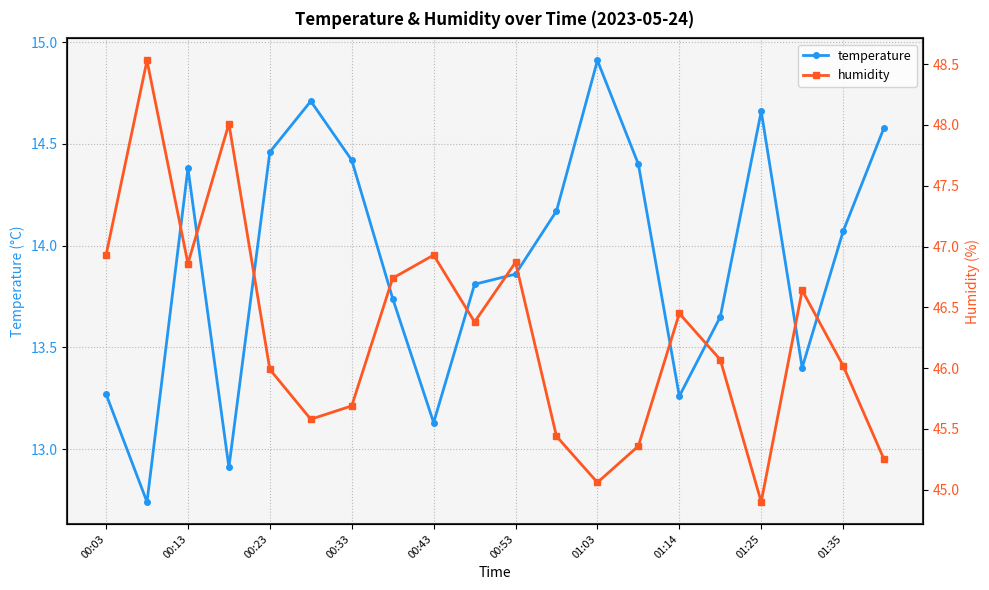

At which label does temperature first exceed 14?

00:13